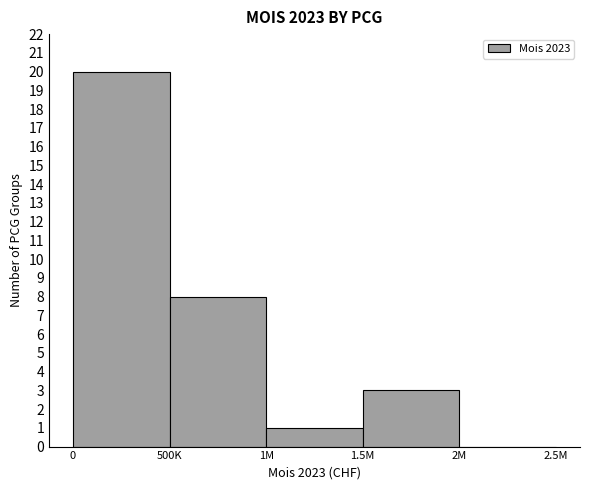

Reading left to right, what are all the values shown in this chart?

0=20	500K=8	1M=1	1.5M=3	2M=0